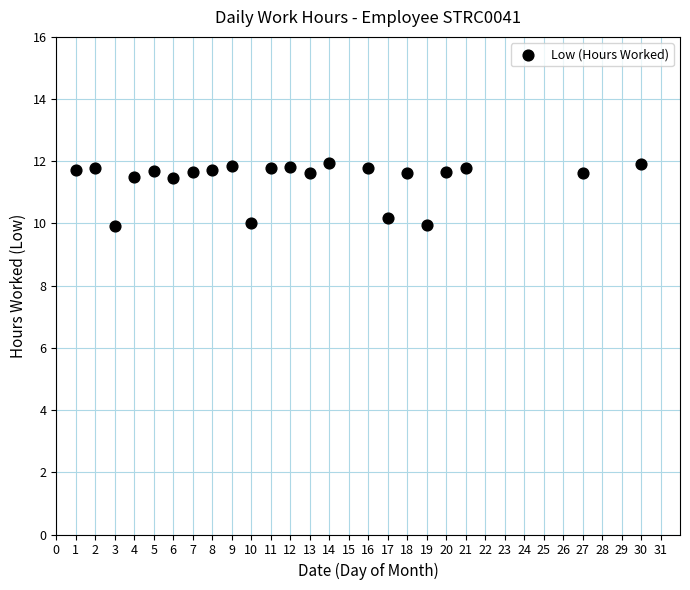

What is the range of X values (max minus min)?

29.0